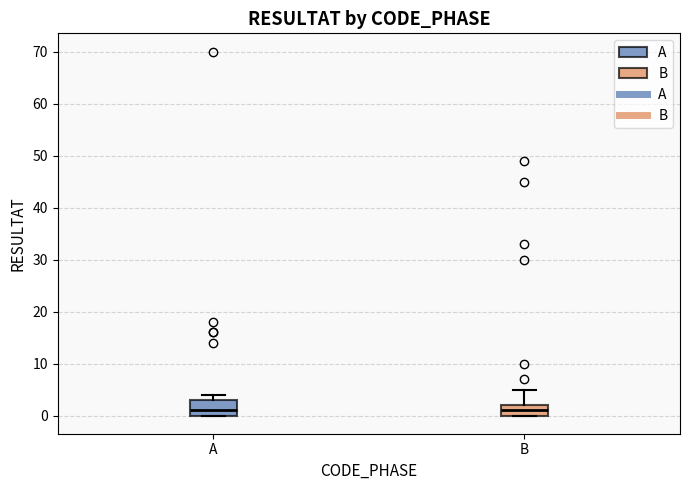

Reading left to right, transcribe this box plot: for each box, give where its median line is, the range the box spans, and where its two whiskers end, as read against the y-axis. The values are not printed on the chart, so give them approximately, as read against the axis.

A: median 1, box 0 to 3, whiskers 0 to 4
B: median 1, box 0 to 2, whiskers 0 to 5